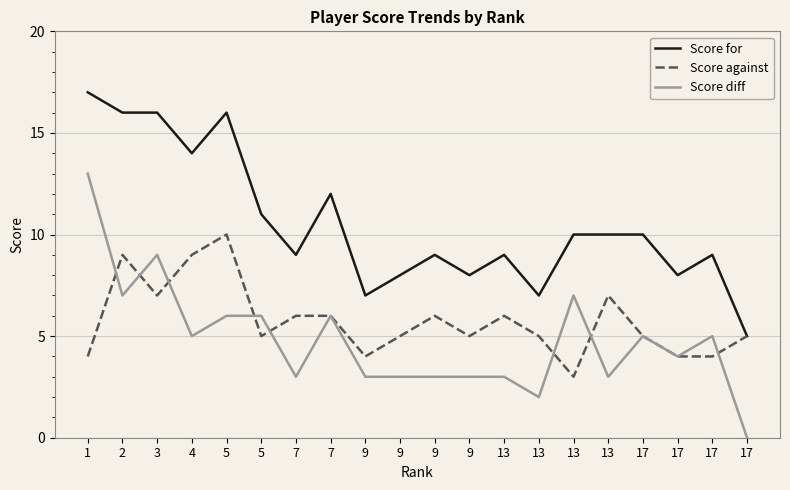

Does the chart have visible grid lines?

Yes